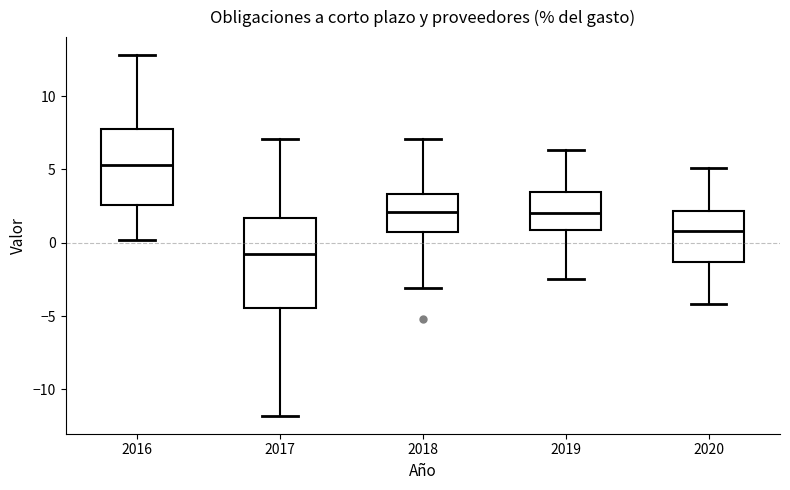

Which box has the lowest median line?

2017